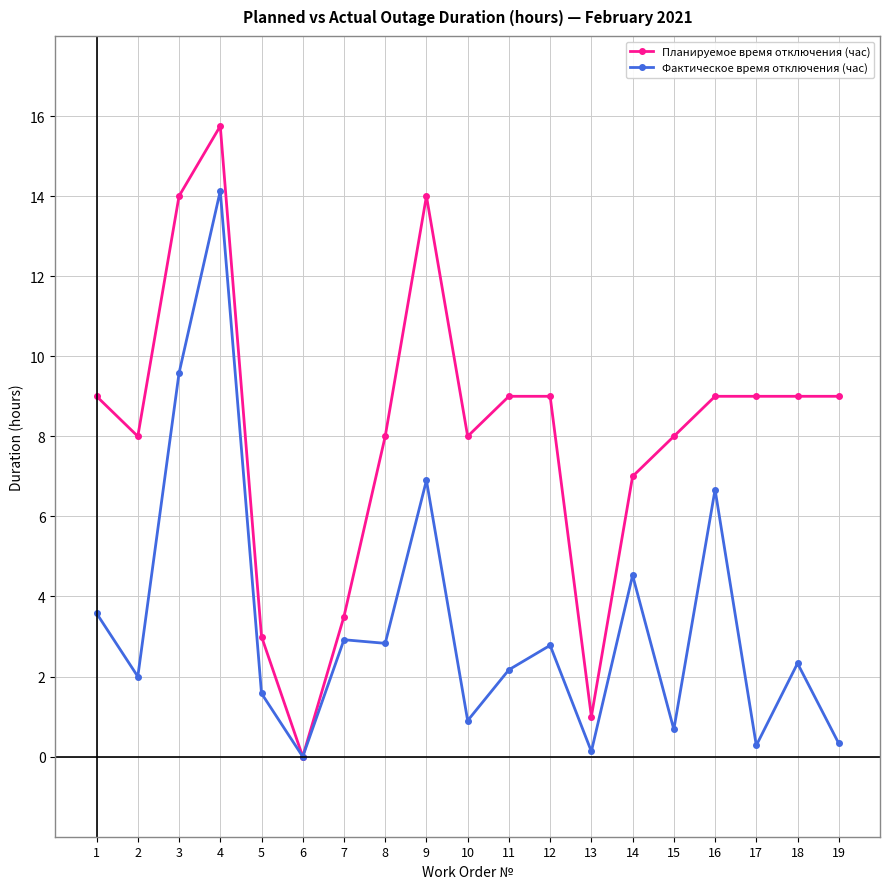

List the series in order of their overall mean, highest first.

Планируемое время отключения (час), Фактическое время отключения (час)